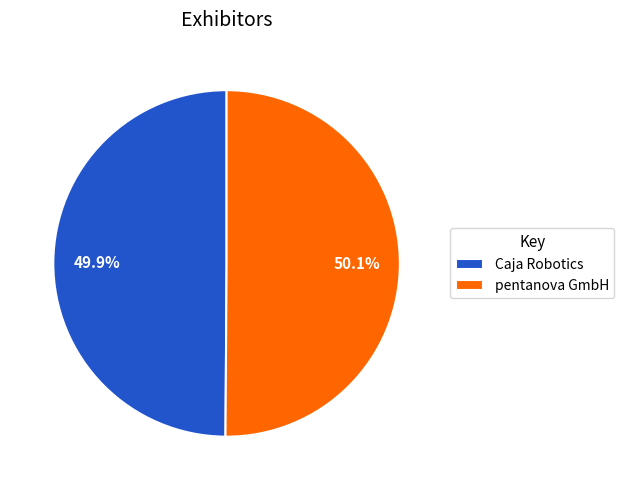

Count the number of slices in the pie.

2